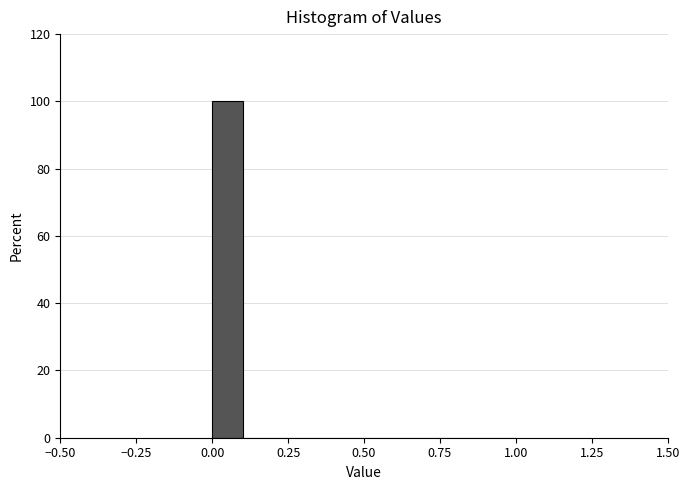

Read against the x-axis, roughly where is the centre of the tallest bar?

0.05